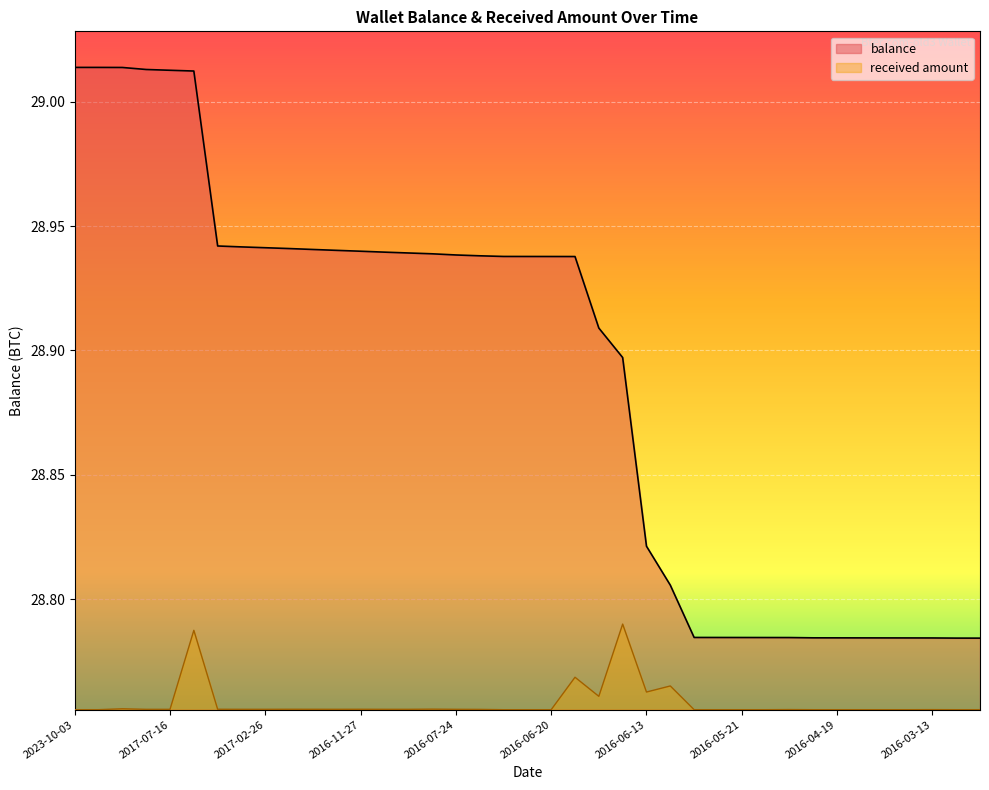

At which label is received amount closest to 28?

2023-10-03